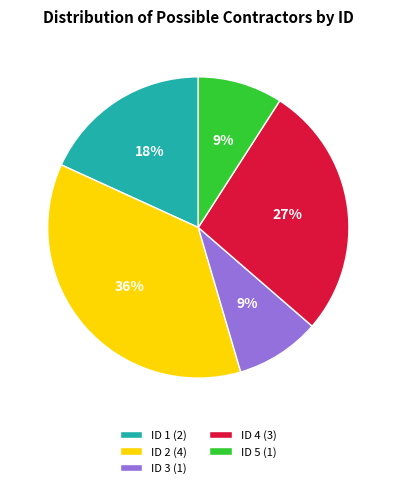

How many slices are in this pie chart?

5